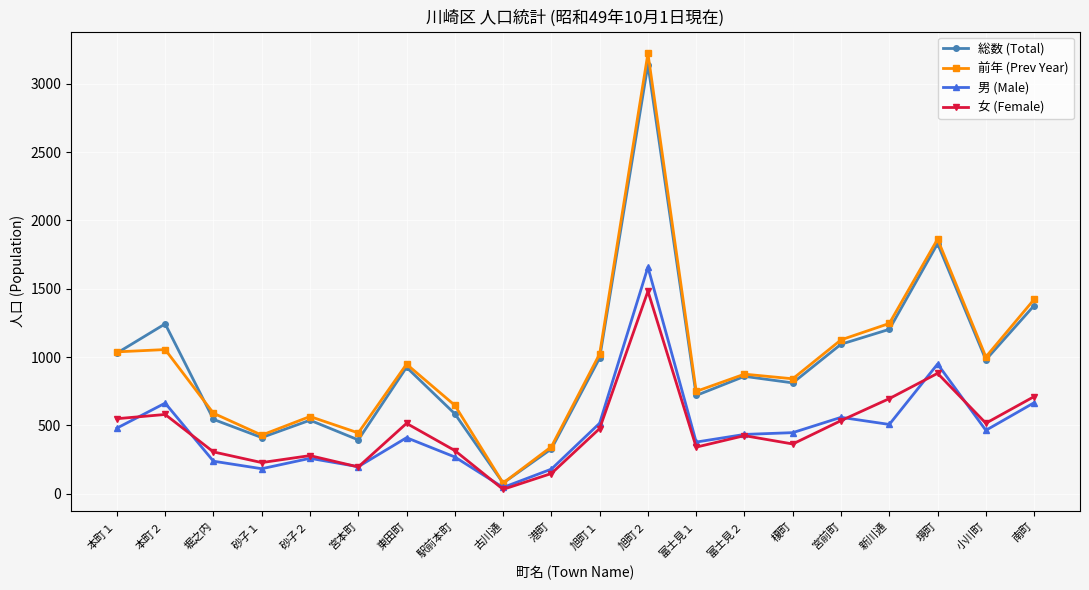

The 総数 (Total) series shows 433 at 東田町. True or false?

False